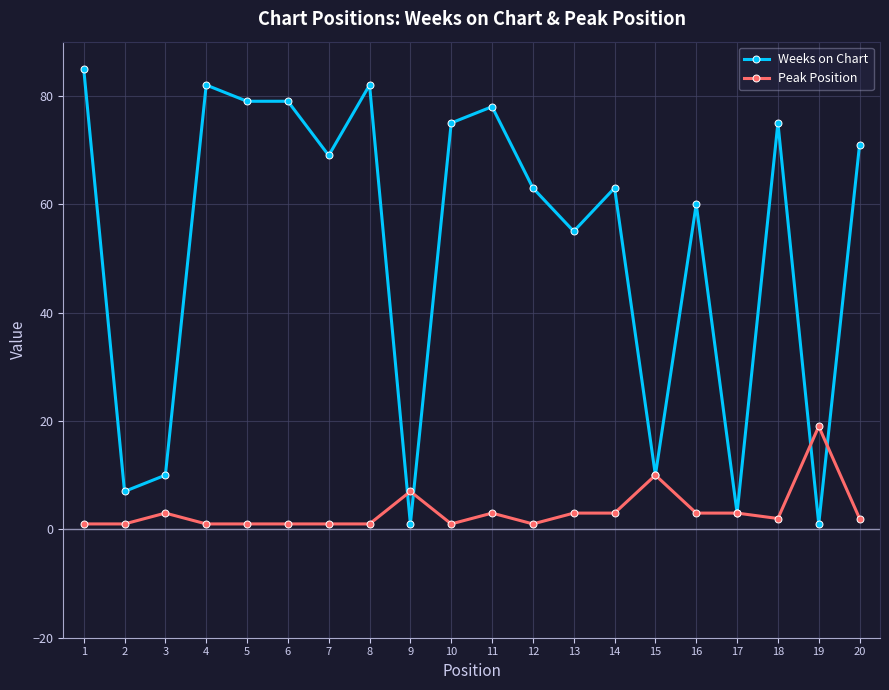

Which series has the largest total across all categories?

Weeks on Chart